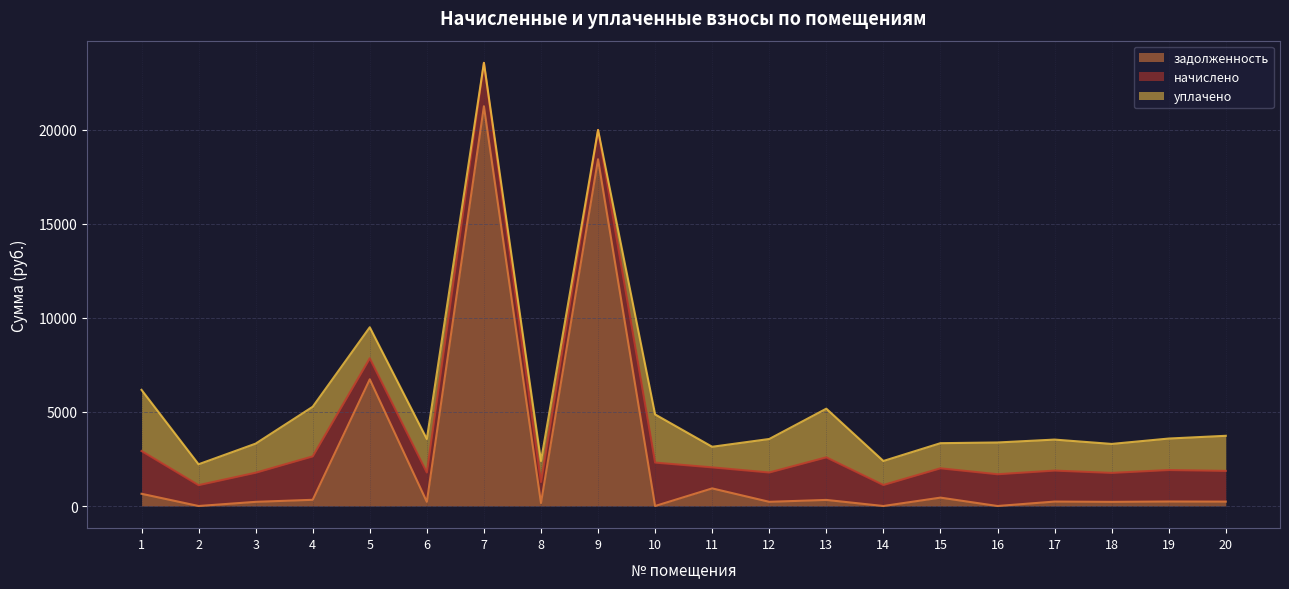

What is the difference between the maximum and minimum values in the задолженность series?

21246.3